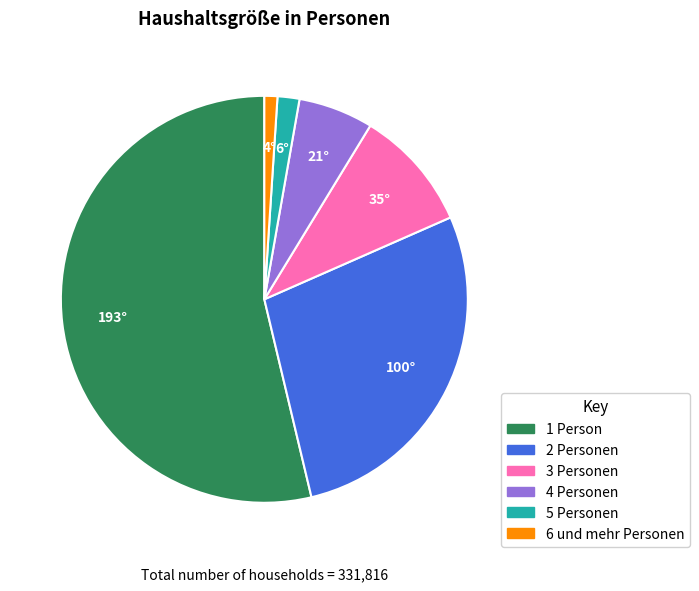

What is the smallest slice in the pie chart?

6 und mehr Personen